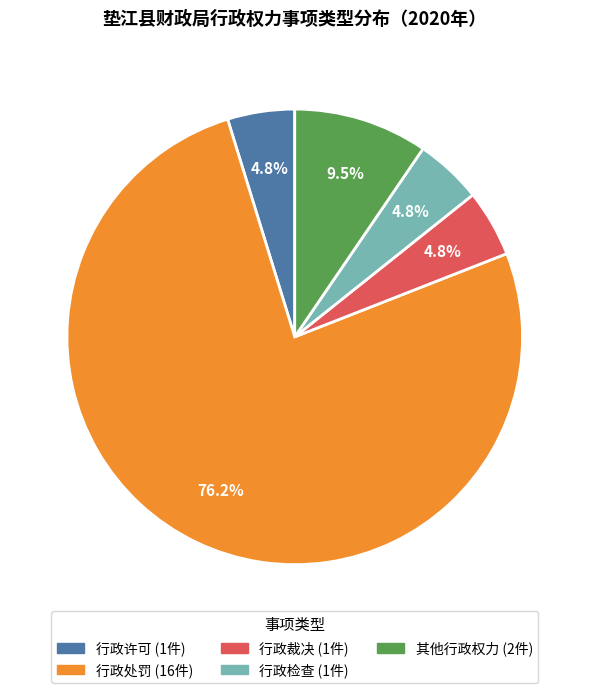

True or false: 行政检查 accounts for 5% of the total.

True